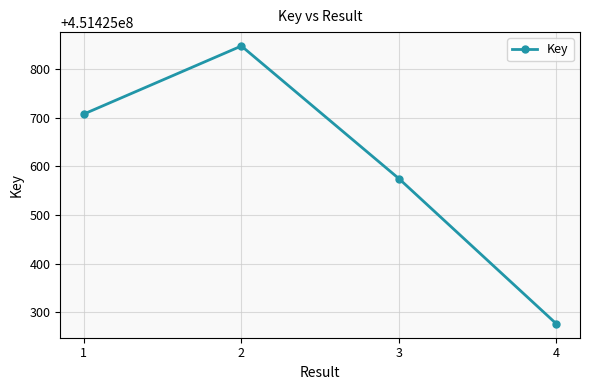

At which label is the value closest to 451425562?

3